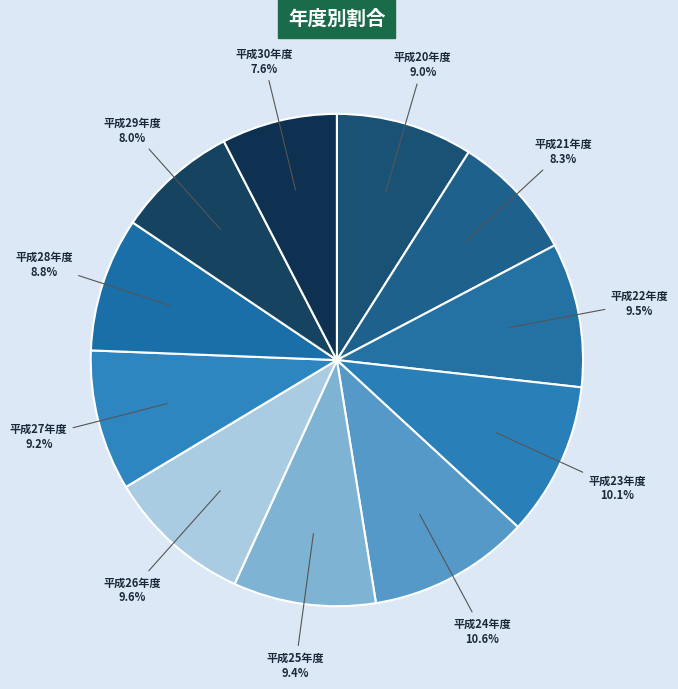

Count the number of slices in the pie.

11